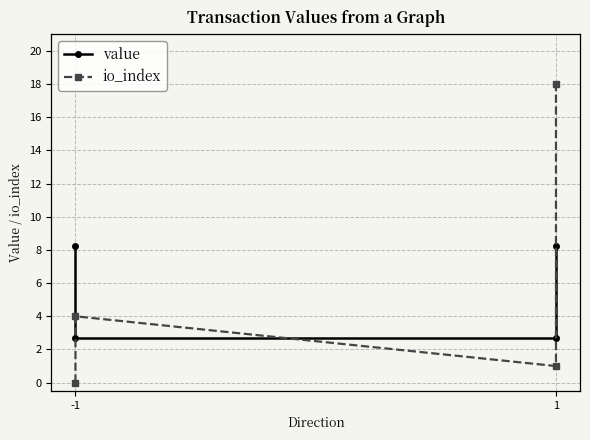

Reading right to left, what are all the values shown in this chart?

value: 8.2	2.7	2.7	8.2
io_index: 18.0	1.0	4.0	0.0